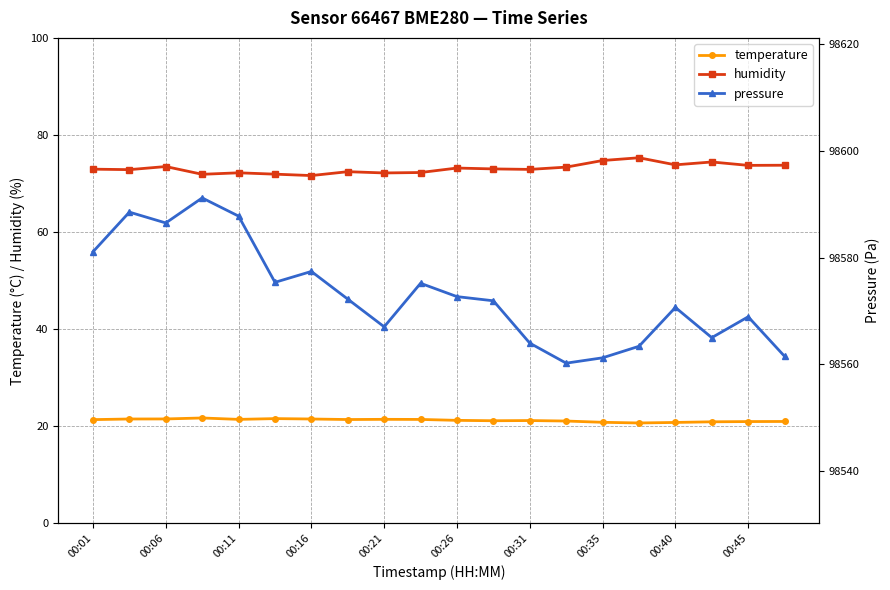

At how many categories does at least one series exceed 45578?

20